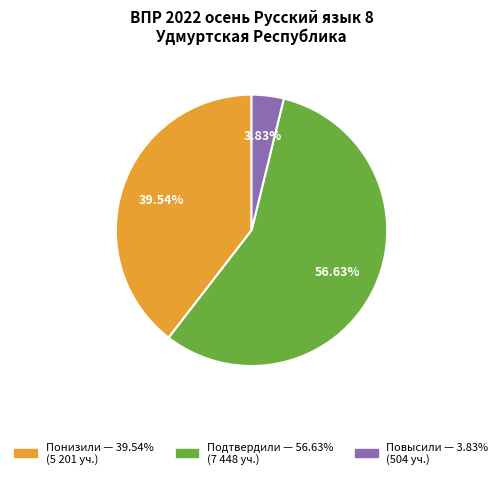

Combined, what portion of the pie is Подтвердили and Повысили?

60.5%